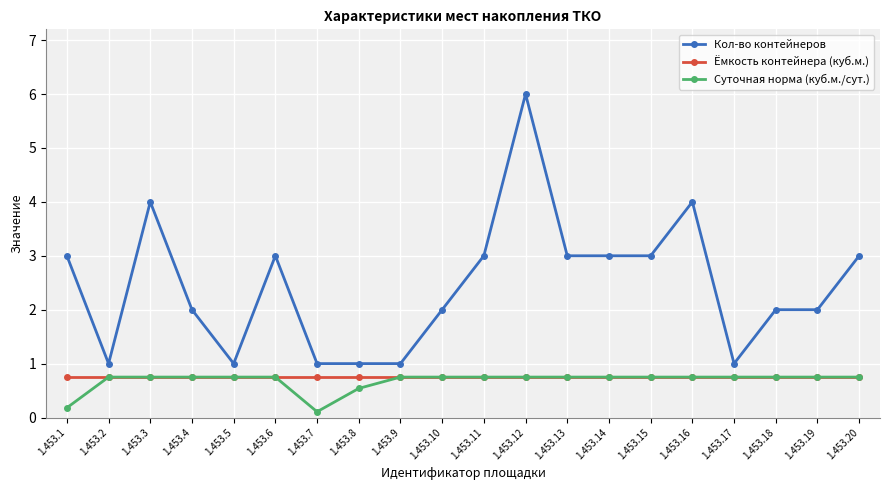

At which category does the chart reach its minimum across all series?

1.453.7